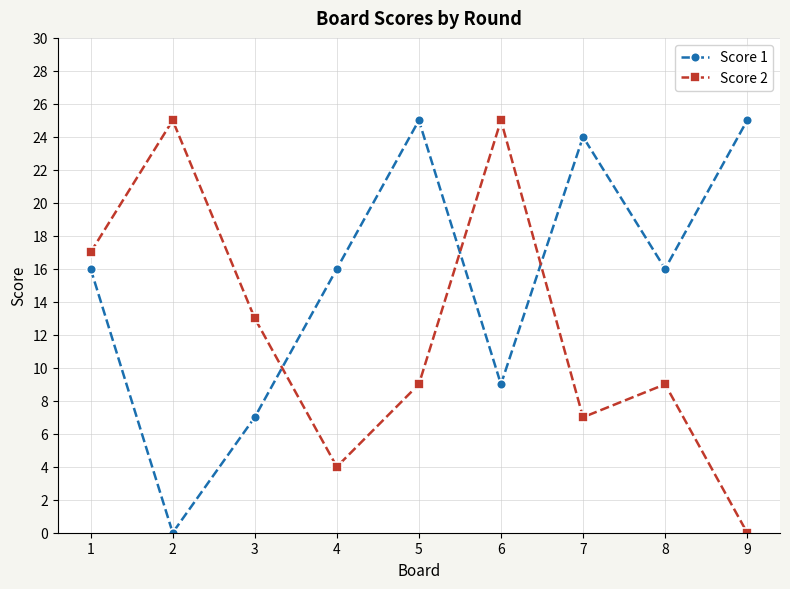

Reading left to right, list all the values displayed in this chart.

Score 1: 1=16	2=0	3=7	4=16	5=25	6=9	7=24	8=16	9=25
Score 2: 1=17	2=25	3=13	4=4	5=9	6=25	7=7	8=9	9=0